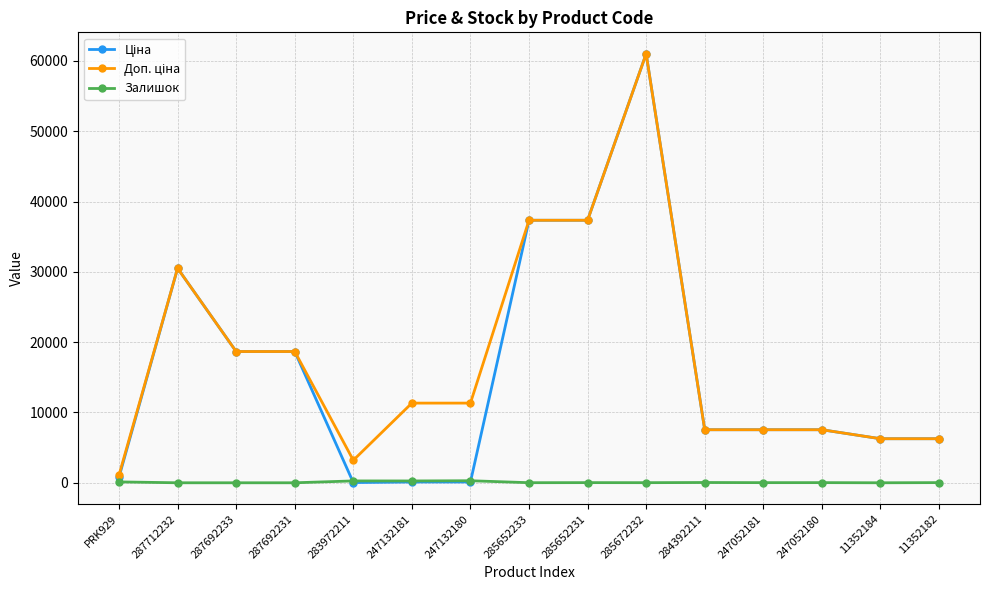

Is it true that Залишок equals 39.0 at 284392211?

True